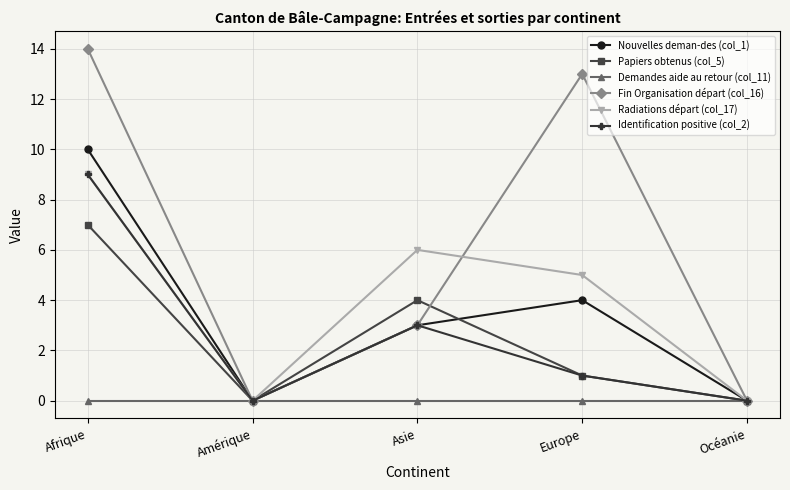

What are all the series names shown in the legend?

Nouvelles deman-des (col_1), Papiers obtenus (col_5), Demandes aide au retour (col_11), Fin Organisation départ (col_16), Radiations départ (col_17), Identification positive (col_2)